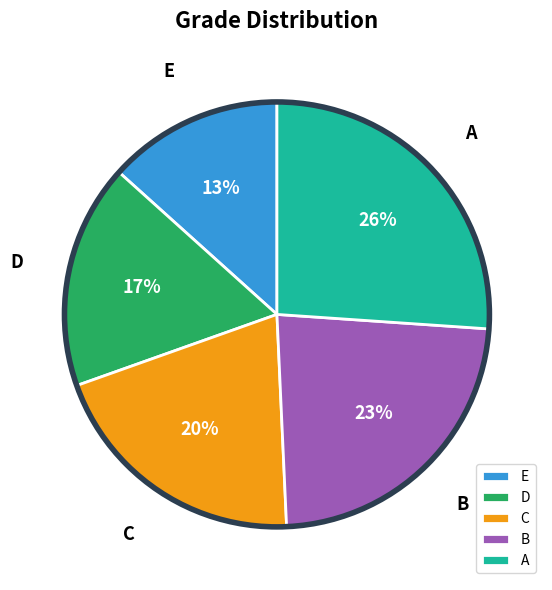

How many slices are in this pie chart?

5